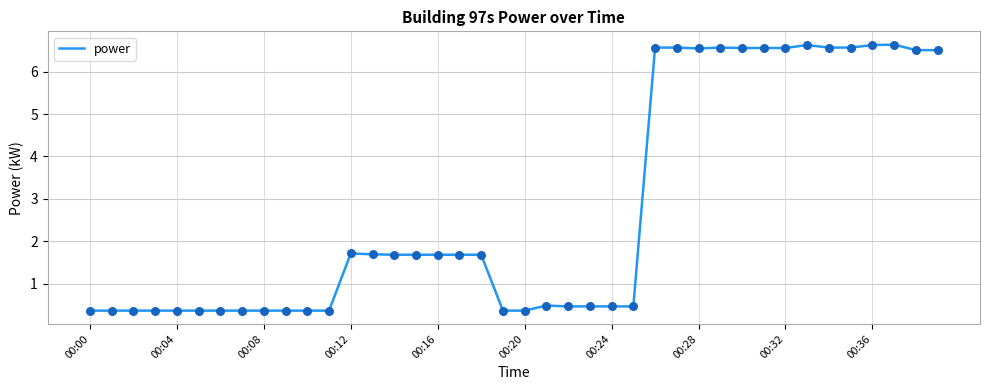

What is the difference between the maximum and minimum values?

6.3